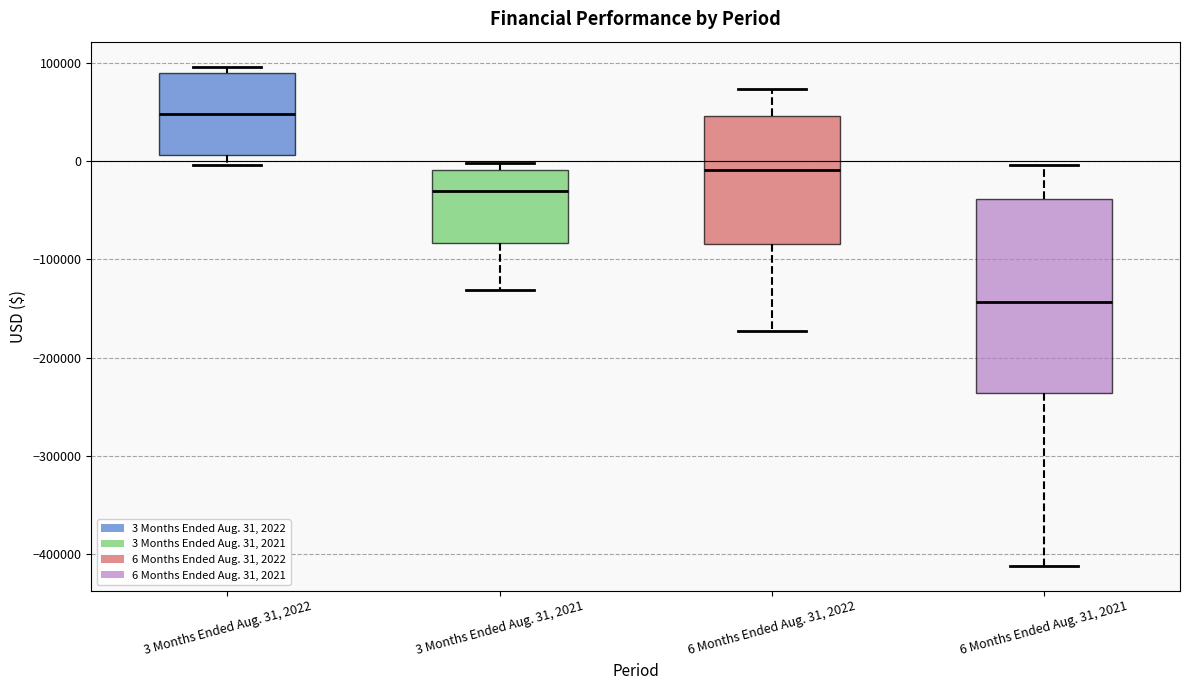

Which box is the tallest, from its lower edge to its upper edge?

6 Months Ended Aug. 31, 2021